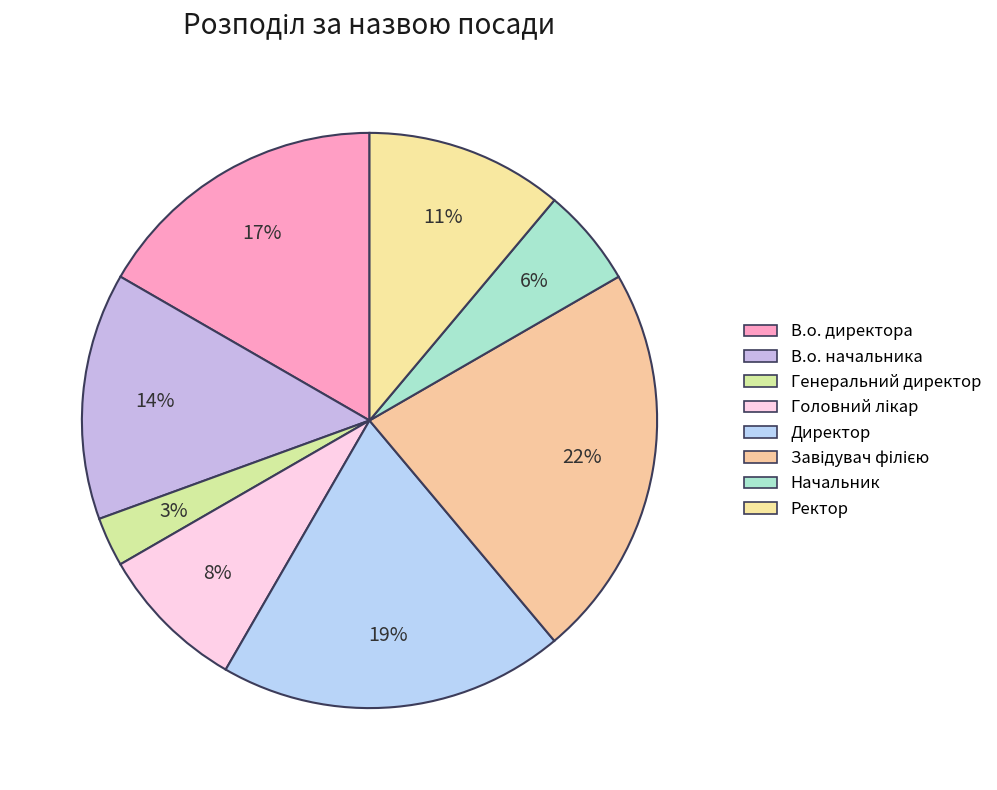

How many slices are in this pie chart?

8